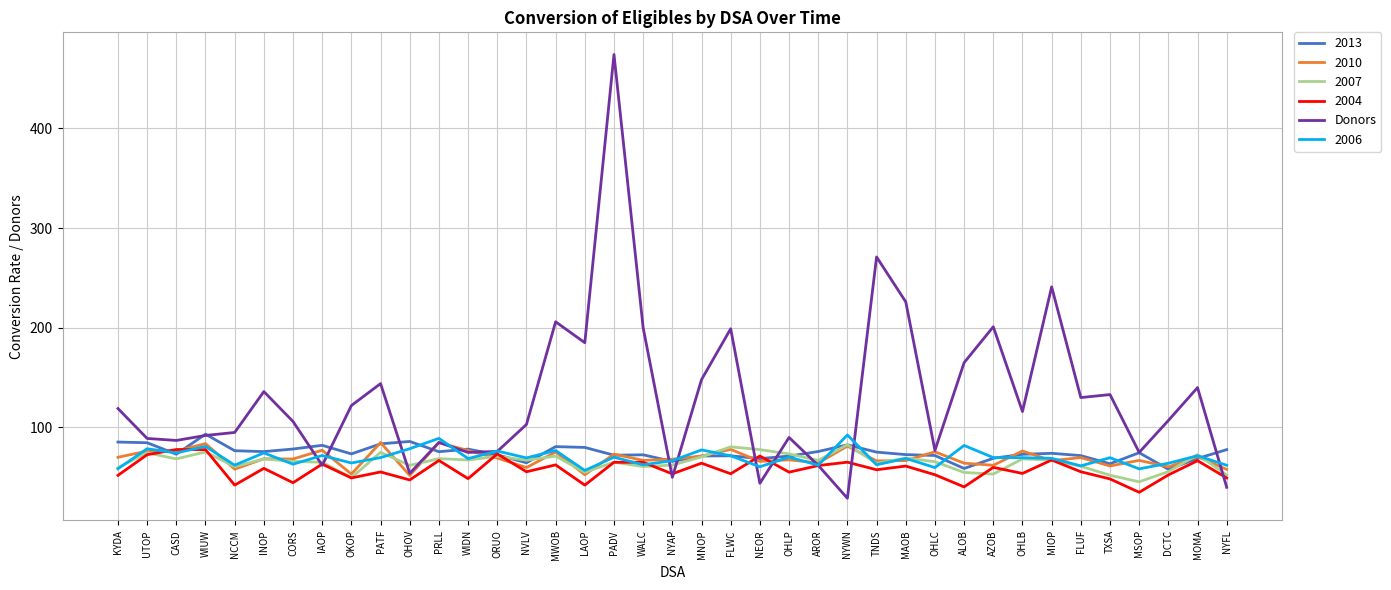

At which category does the chart reach its peak across all series?

PADV